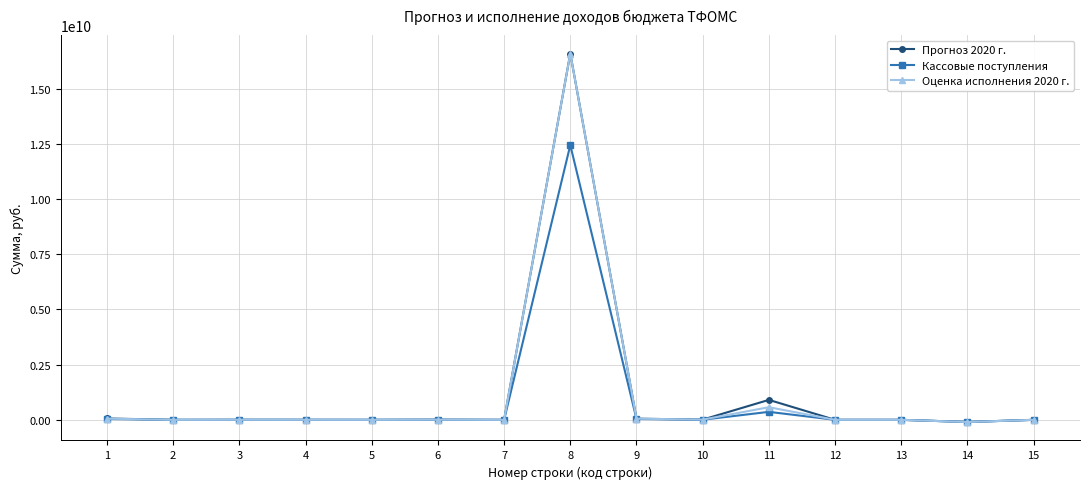

True or false: Кассовые поступления has more than 2 points higher than both neighbors.

True